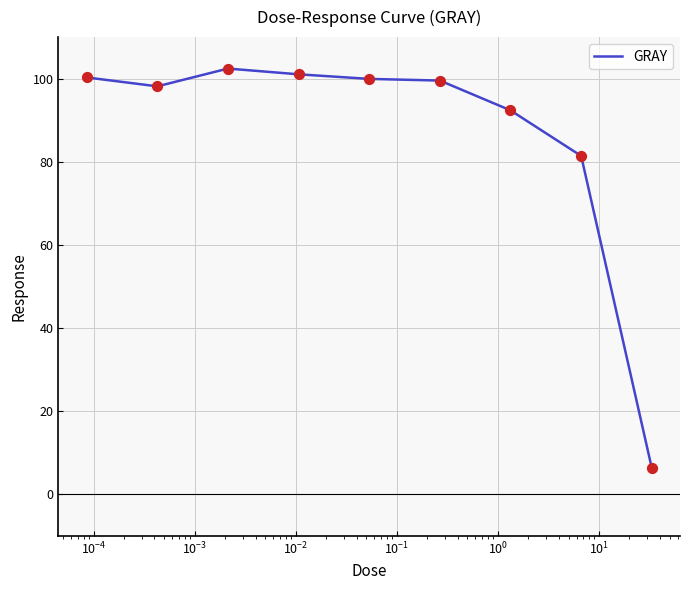

What is the difference between the maximum and minimum values?

96.1